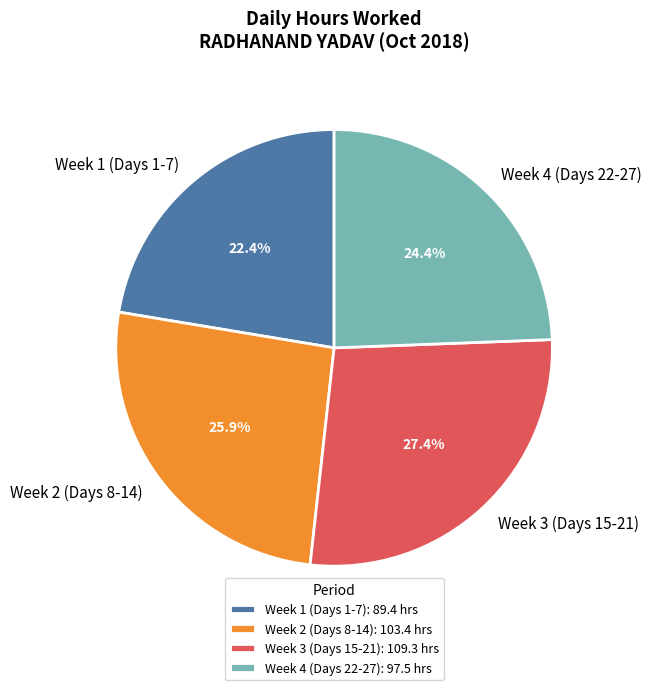

Is there any slice that represents more than half of the pie?

No